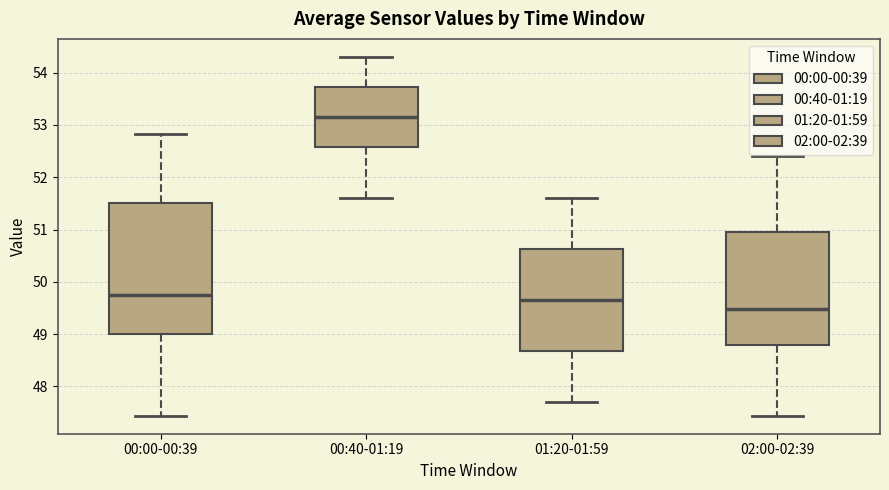

Where does the upper whisker of the box for 02:00-02:39 end on the y-axis? The values are not printed on the chart, so give them approximately, as read against the axis.

52.4